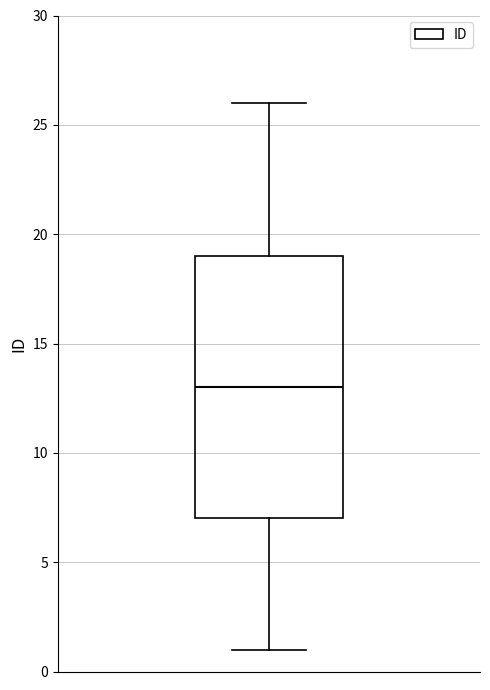

Where does the lower whisker of the box end on the y-axis? The values are not printed on the chart, so give them approximately, as read against the axis.

1